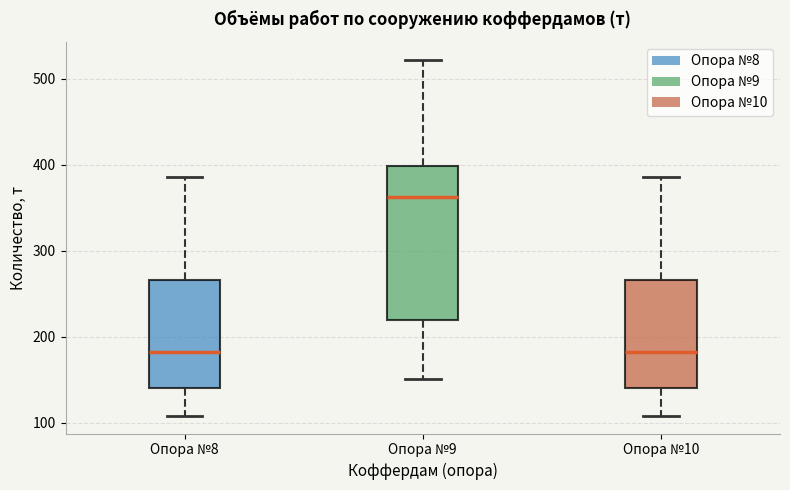

Which box is the tallest, from its lower edge to its upper edge?

Опора №9